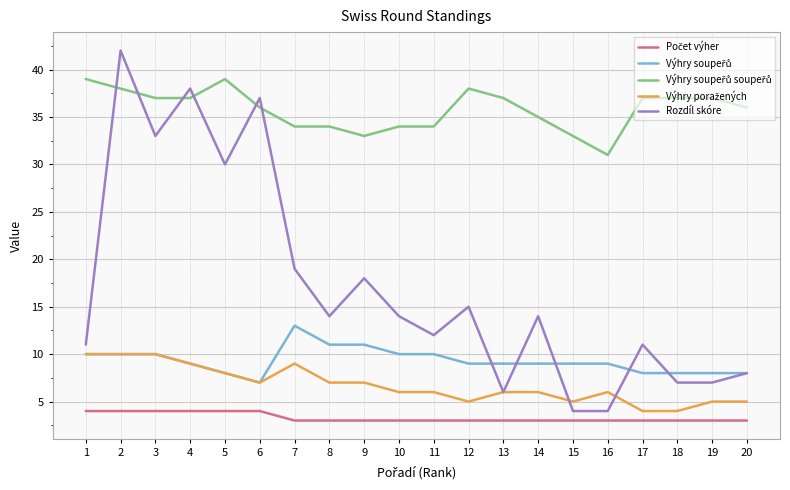

What is the minimum value shown in the chart?

3